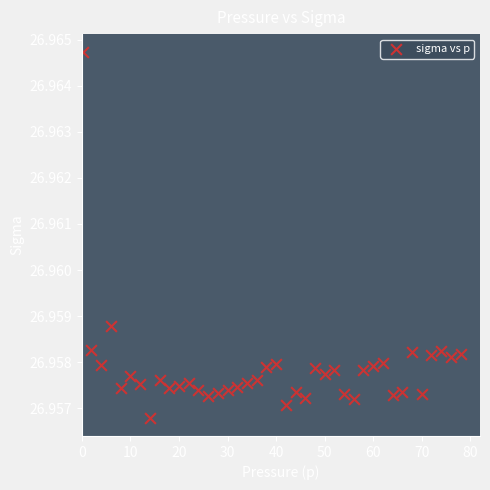

What is the range of X values (max minus min)?

77.8